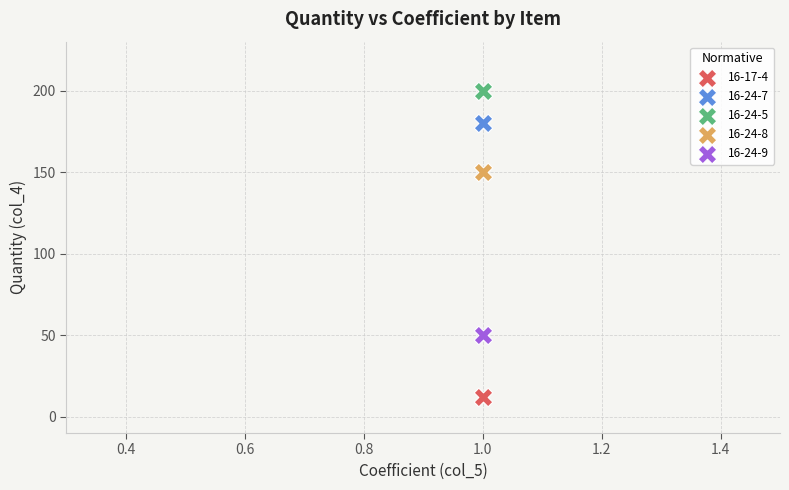

Which series reaches the minimum Y coordinate?

16-17-4